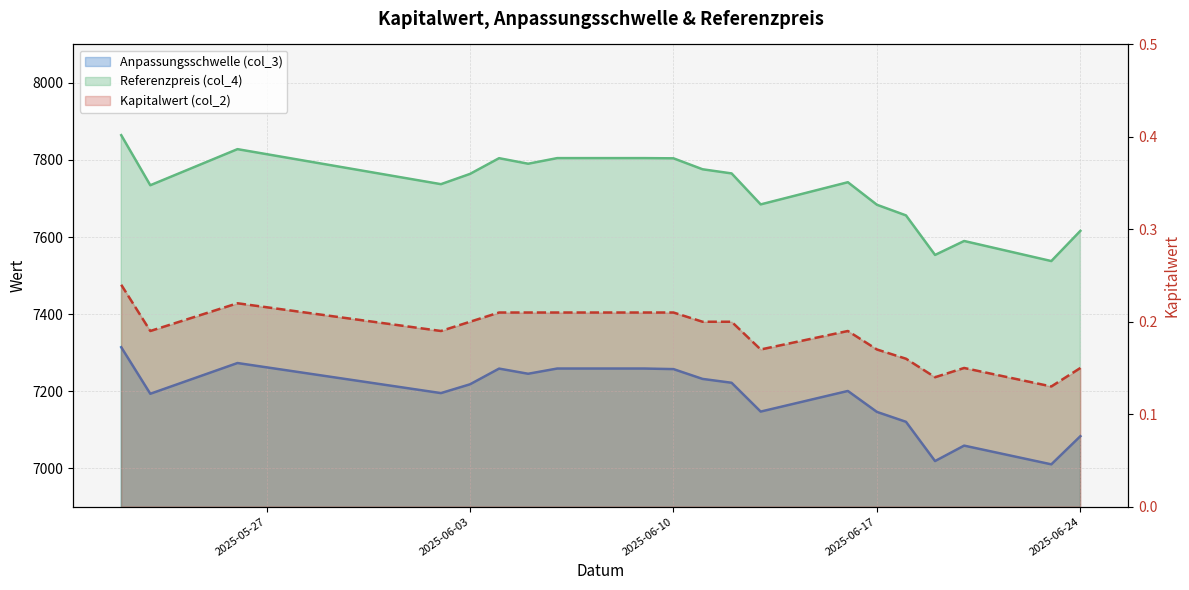

Which category has the lowest value across all series?

2025-06-23